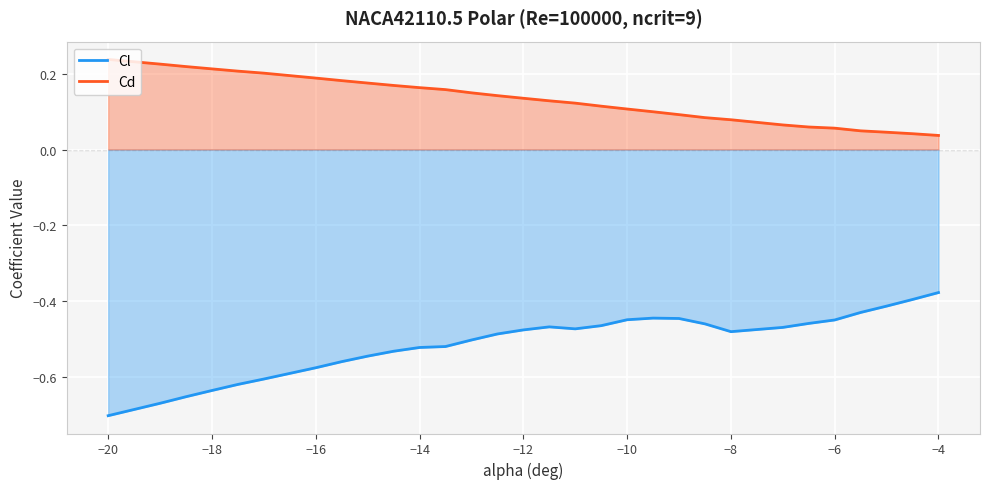

Which series has the widest spread of values?

Cl